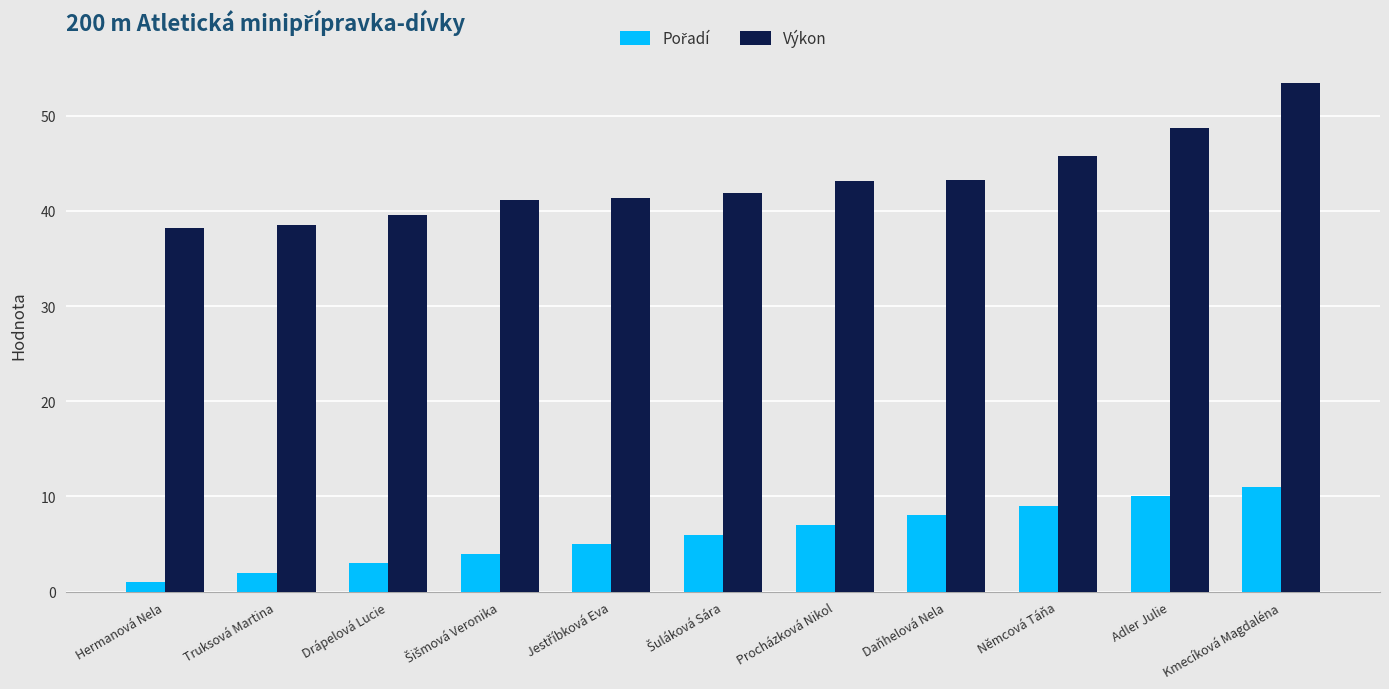

True or false: Výkon has a value of 81.1 at Kmecíková Magdaléna.

False